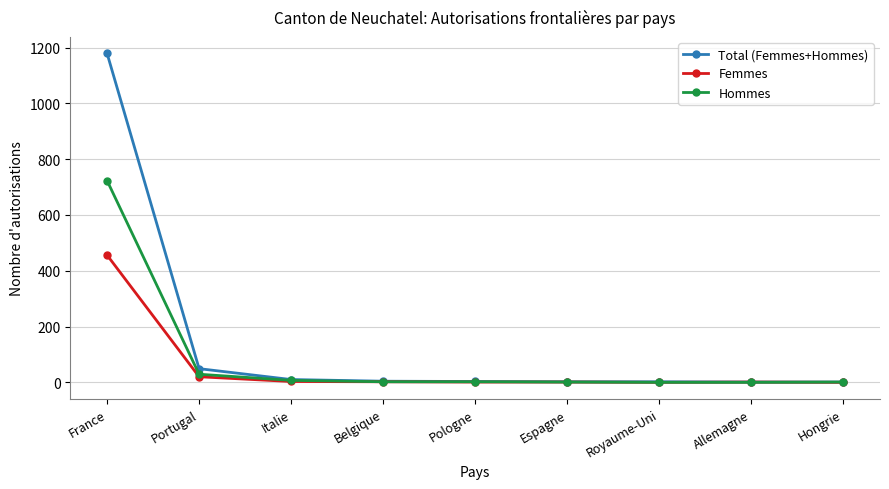

What is the greatest value displayed?

1179